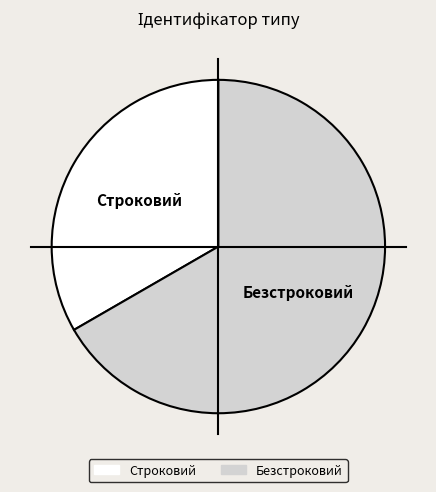

Between Безстроковий and Строковий, which is larger?

Безстроковий